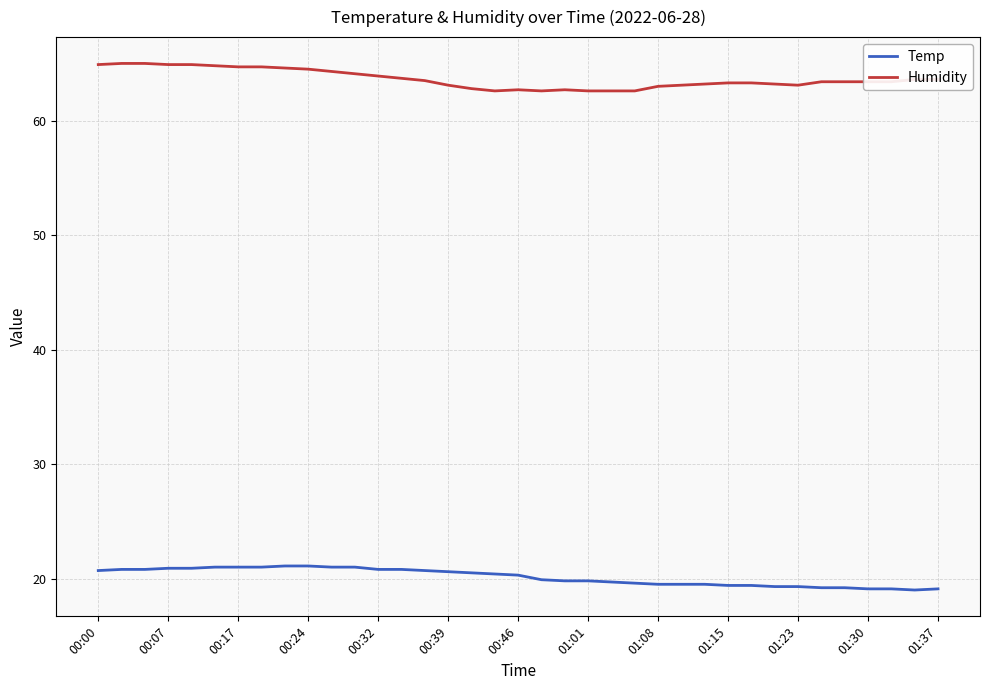

True or false: Temp and Humidity intersect in this chart.

False